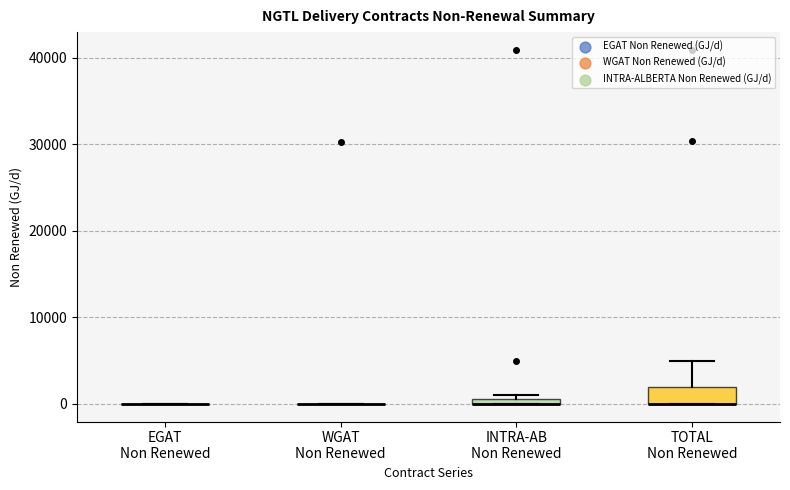

Where is the upper edge of the box for TOTAL Non Renewed on the y-axis? The values are not printed on the chart, so give them approximately, as read against the axis.

2000